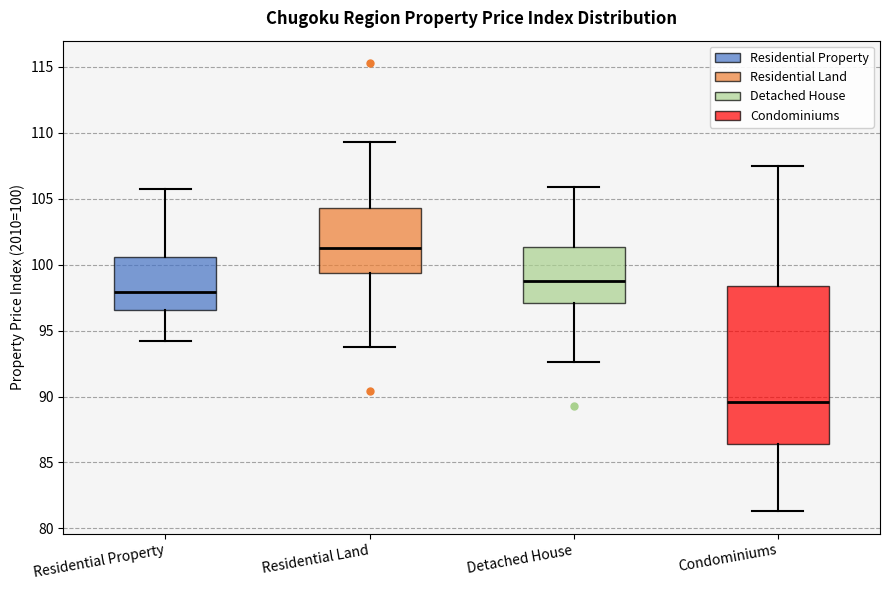

Which box's median line is the lowest?

Condominiums